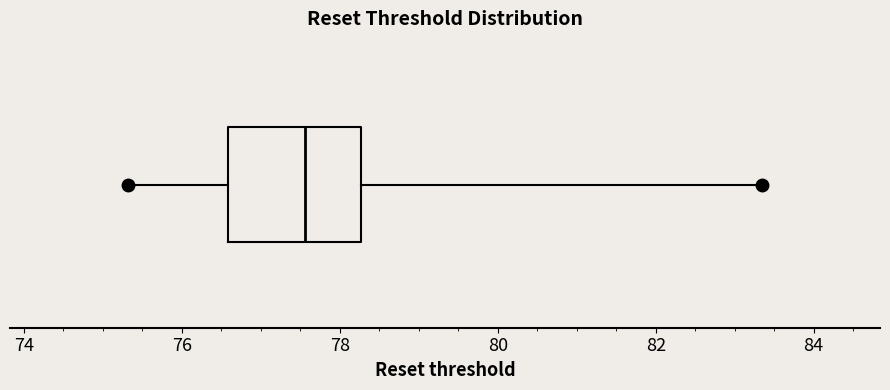

Transcribe this box plot: give where the median line is, the range the box spans, and where the two whiskers end, as read against the x-axis. The values are not printed on the chart, so give them approximately, as read against the axis.

median 77.6, box 76.6 to 78.2, whiskers 75.4 to 83.4